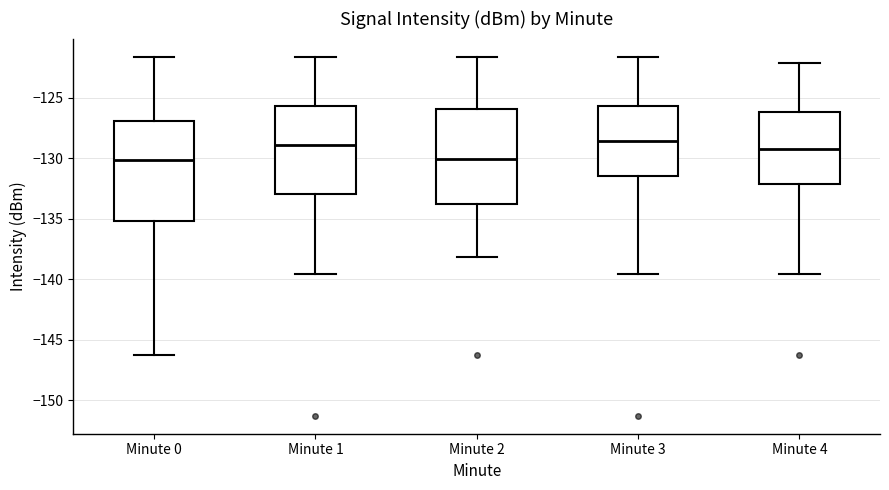

Reading left to right, transcribe this box plot: for each box, give where its median line is, the range the box spans, and where its two whiskers end, as read against the y-axis. The values are not printed on the chart, so give them approximately, as read against the axis.

Minute 0: median -130.0, box -135.0 to -127.0, whiskers -146.5 to -121.5
Minute 1: median -129.0, box -133.0 to -125.5, whiskers -139.5 to -121.5
Minute 2: median -130.0, box -134.0 to -126.0, whiskers -138.0 to -121.5
Minute 3: median -128.5, box -131.5 to -125.5, whiskers -139.5 to -121.5
Minute 4: median -129.5, box -132.0 to -126.0, whiskers -139.5 to -122.0